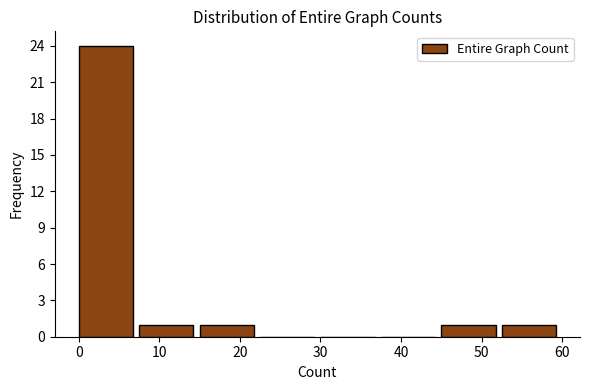

Reading left to right, transcribe this chart: for each bar, give the range it covers on the x-axis and its height. Neither the bar edges nor the heights are printed on the chart, so give them approximately, as read against the axes.

0.0 to 7.5: 24
7.5 to 15.0: 1
15.0 to 22.5: 1
22.5 to 30.0: 0
30.0 to 37.5: 0
37.5 to 45.0: 0
45.0 to 52.5: 1
52.5 to 60.0: 1